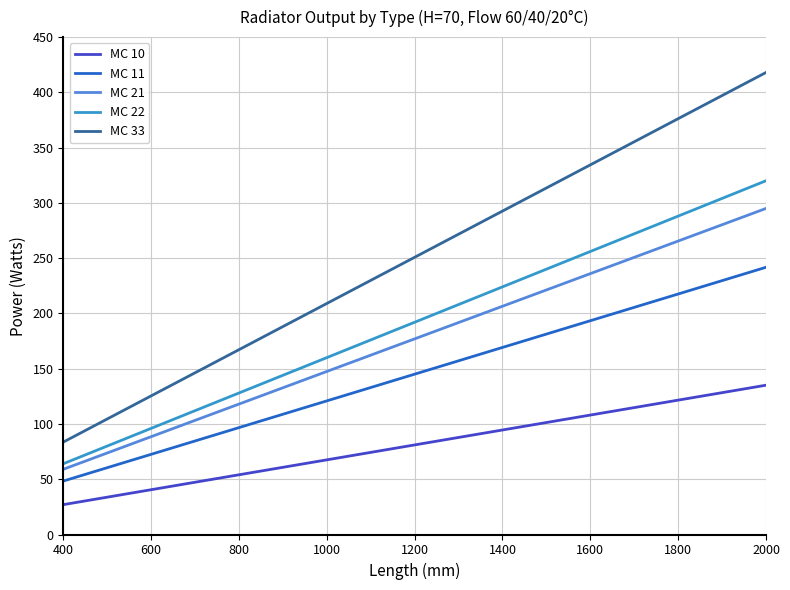

What is the difference between the maximum and minimum values in the MC 21 series?

236.0